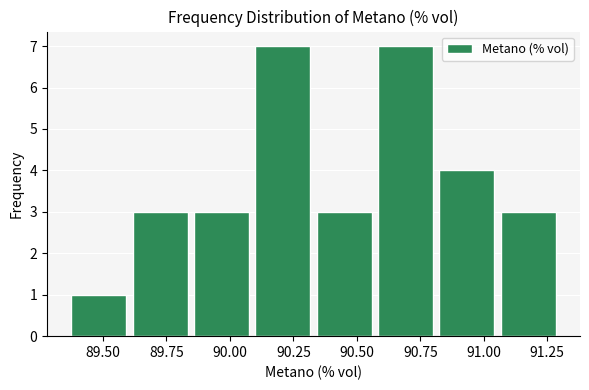

Reading left to right, list every bar in this chart as the range it spans on the x-axis followed by its height. Neither the bar edges nor the heights are printed on the chart, so give them approximately, as read against the axes.

89.35 to 89.60: 1
89.60 to 89.85: 3
89.85 to 90.10: 3
90.10 to 90.35: 7
90.35 to 90.55: 3
90.55 to 90.80: 7
90.80 to 91.05: 4
91.05 to 91.30: 3